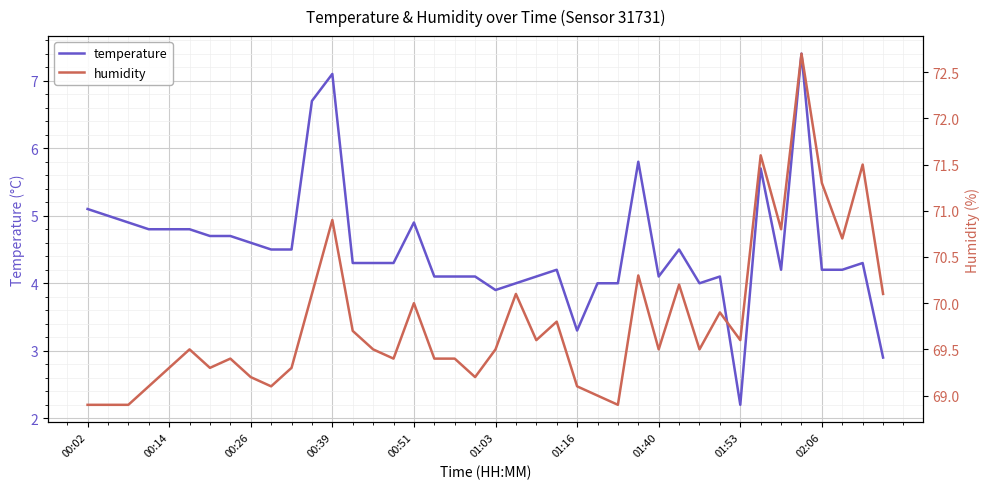

What is the lowest value of the temperature series?

2.2